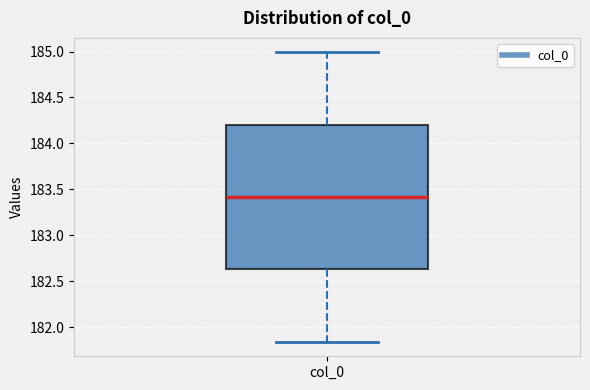

Where does the lower whisker of the box for col_0 end on the y-axis? The values are not printed on the chart, so give them approximately, as read against the axis.

181.85